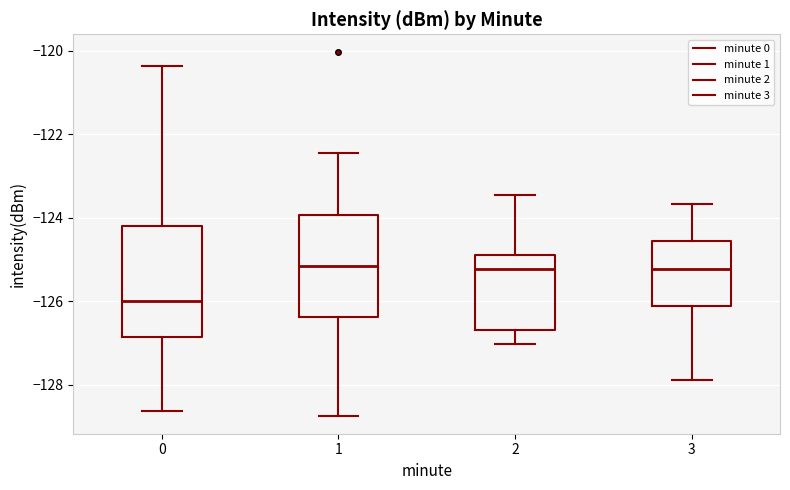

Where is the upper edge of the box at x = 2 on the y-axis? The values are not printed on the chart, so give them approximately, as read against the axis.

-124.8